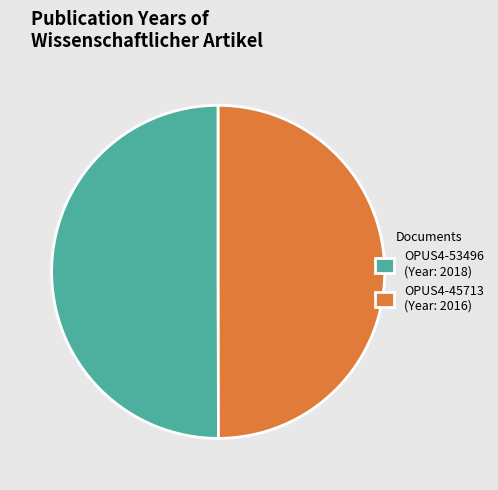

How many slices are in this pie chart?

2